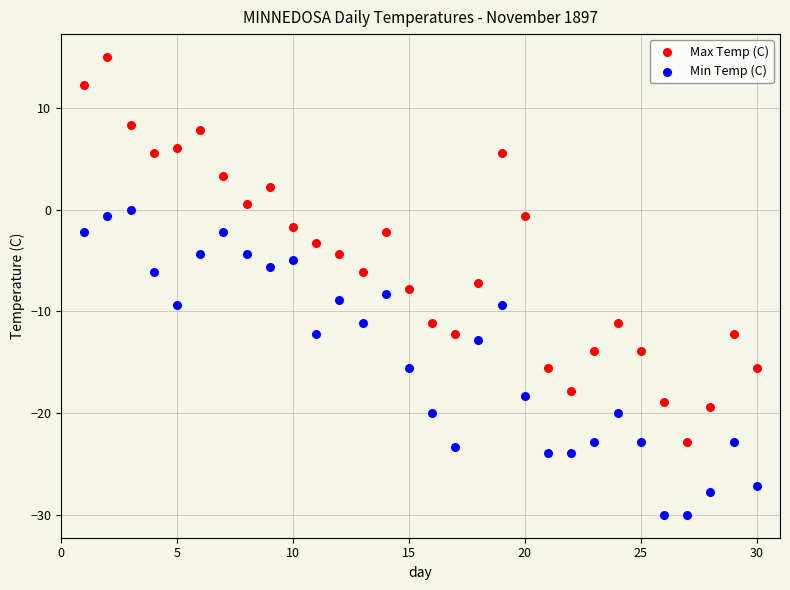

Which series contains the lowest Y value?

Min Temp (C)